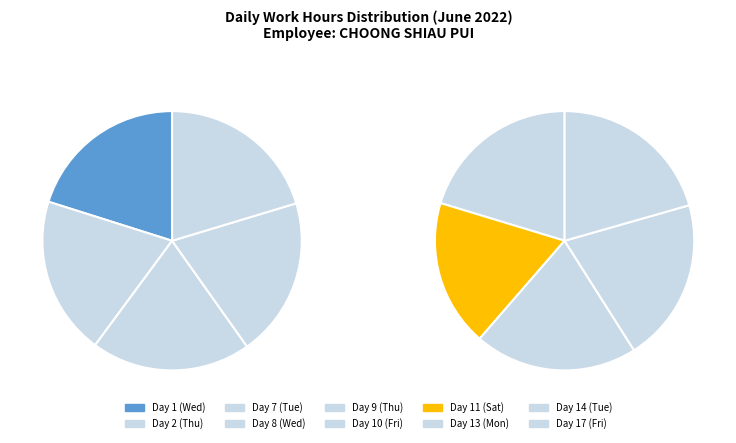

Which slice is the smallest?

Day 11 (Sat)